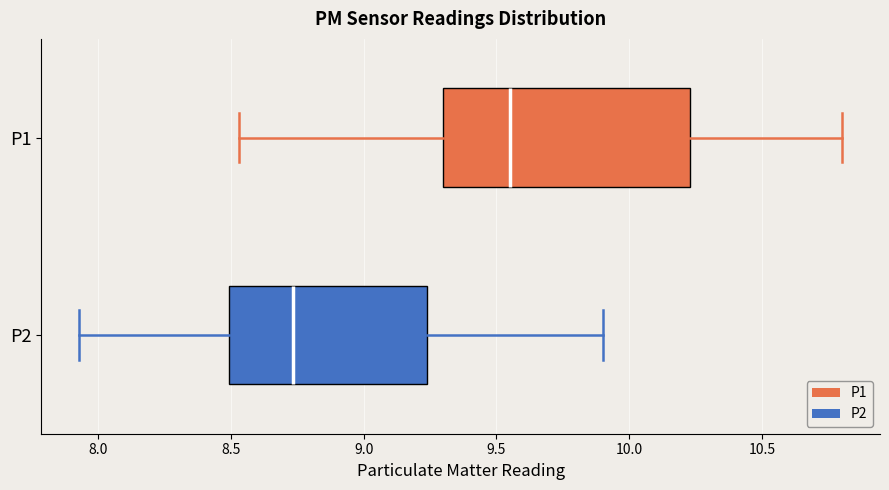

Reading bottom to top, transcribe this box plot: for each box, give where its median line is, the range the box spans, and where its two whiskers end, as read against the x-axis. The values are not printed on the chart, so give them approximately, as read against the axis.

P2: median 8.75, box 8.50 to 9.25, whiskers 7.95 to 9.90
P1: median 9.55, box 9.30 to 10.25, whiskers 8.55 to 10.80